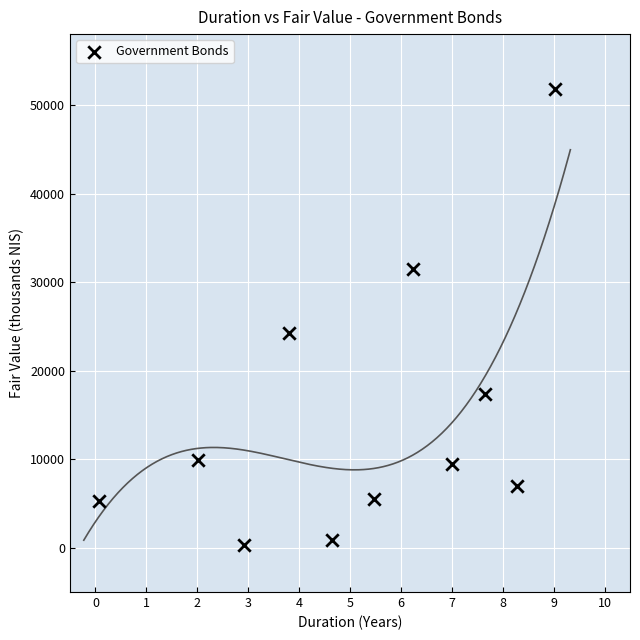

What Y value in the scatter plot is closest to 26081?

24200.2